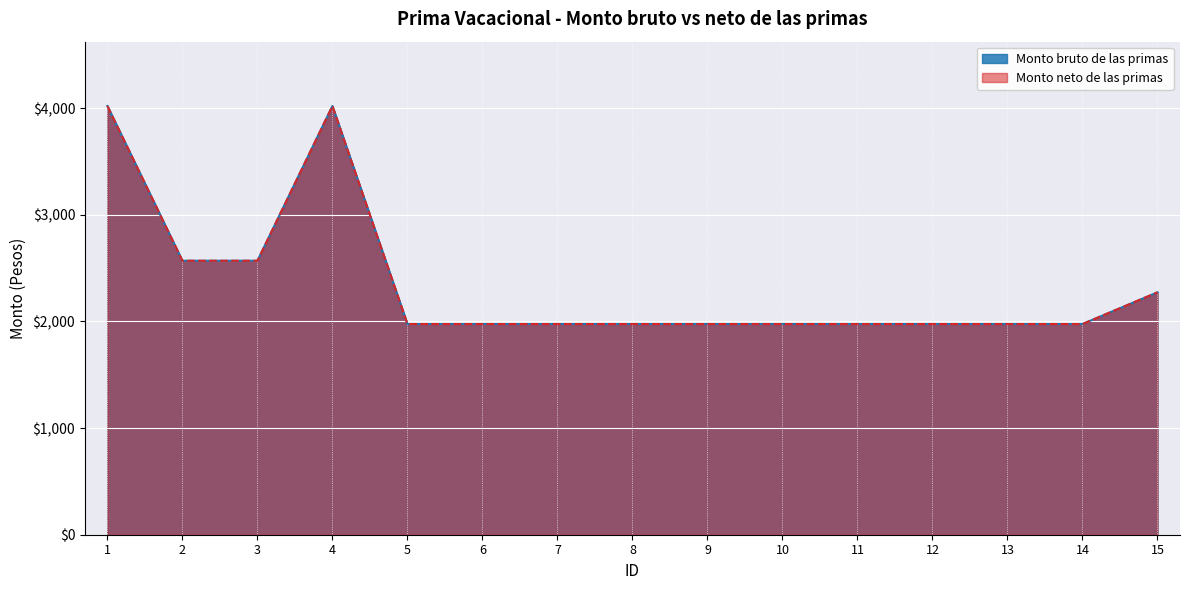

What value does the Monto neto de las primas series have at 12?

1975.3